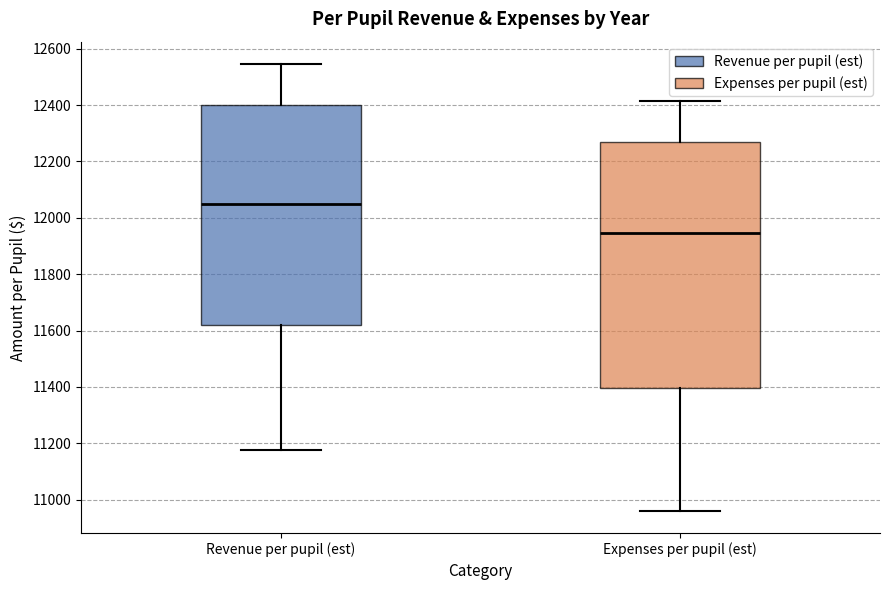

Reading left to right, read every box against the y-axis: the position of its median line, the range the box covers, and the ends of its whiskers. The values are not printed on the chart, so give them approximately, as read against the axis.

Revenue per pupil (est): median 12040, box 11620 to 12400, whiskers 11180 to 12540
Expenses per pupil (est): median 11940, box 11400 to 12260, whiskers 10960 to 12420